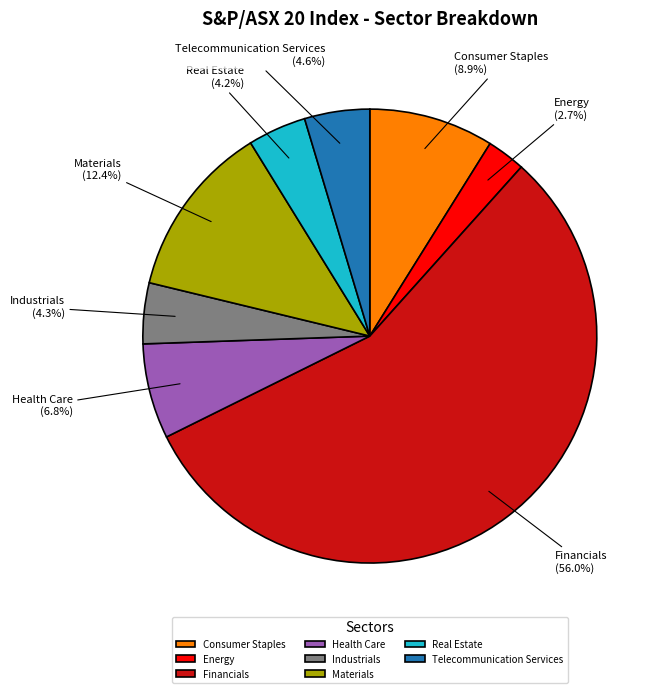

To the nearest percent, what is the average slice percentage?

12%